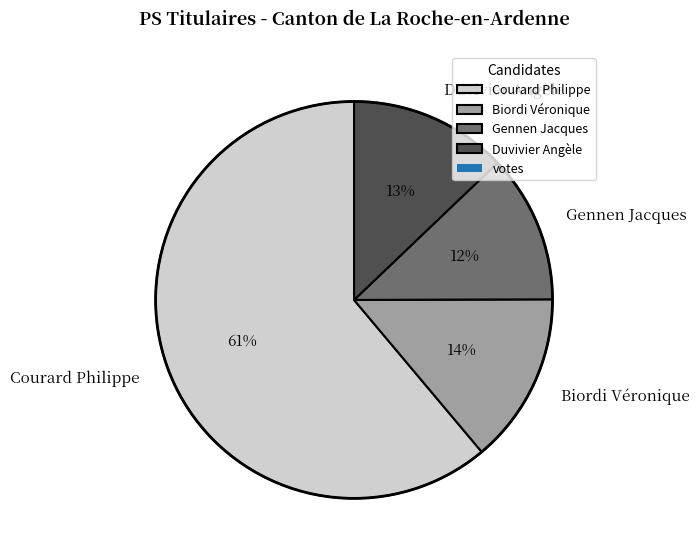

The Duvivier Angèle slice represents 13% of the pie. True or false?

True